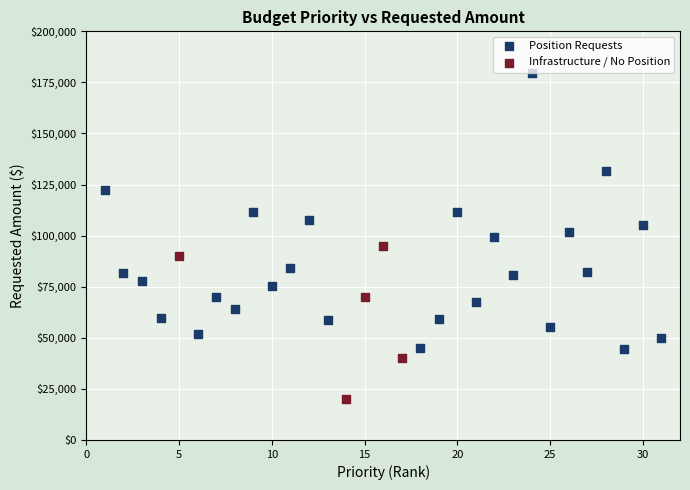

Which series contains the highest Y value?

Position Requests